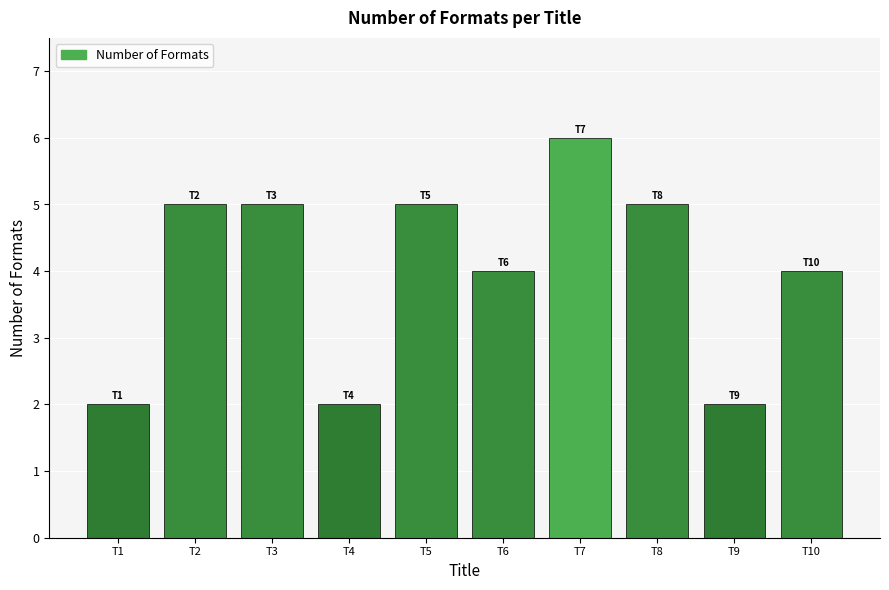

What is the difference between the maximum and second lowest values?

4